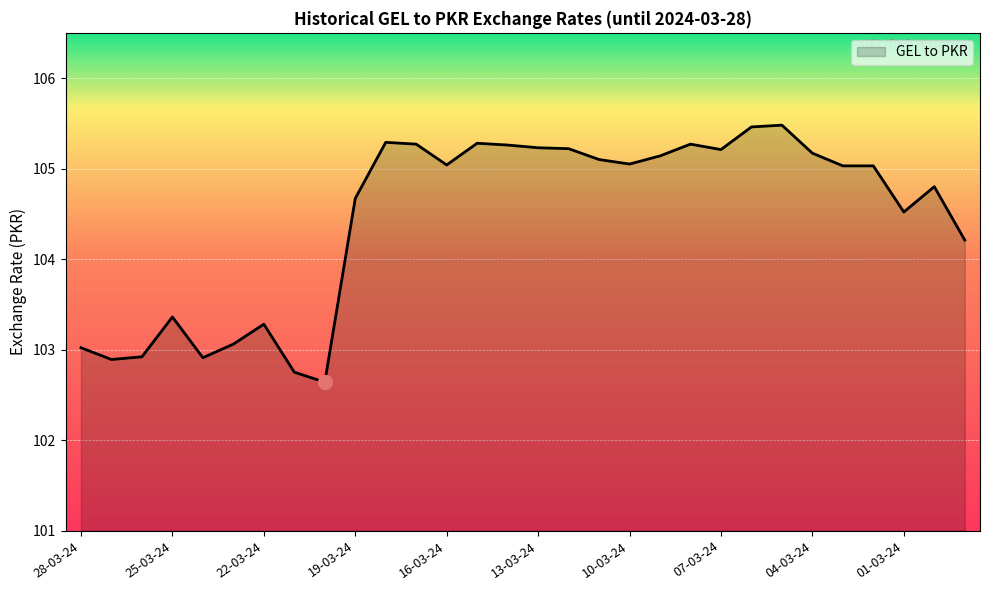

What is the greatest value displayed?

105.5